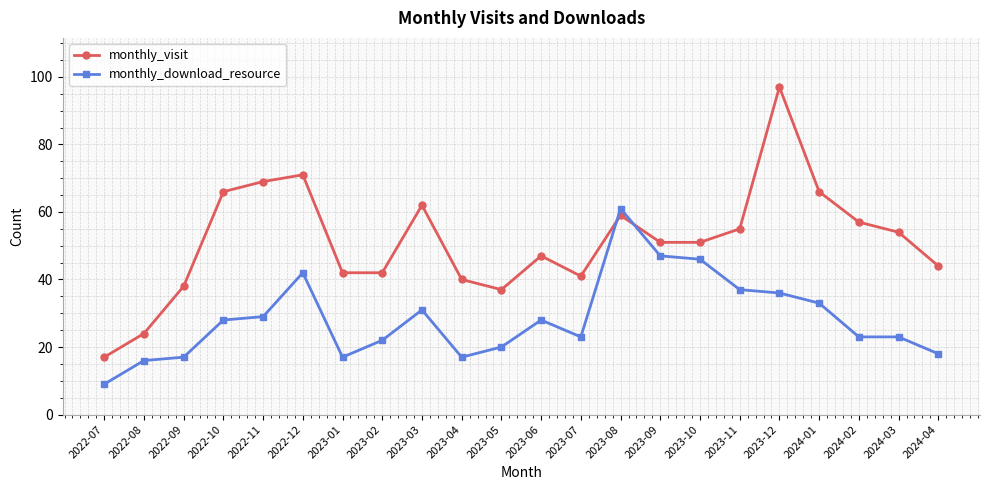

What is the maximum value for monthly_visit?

97